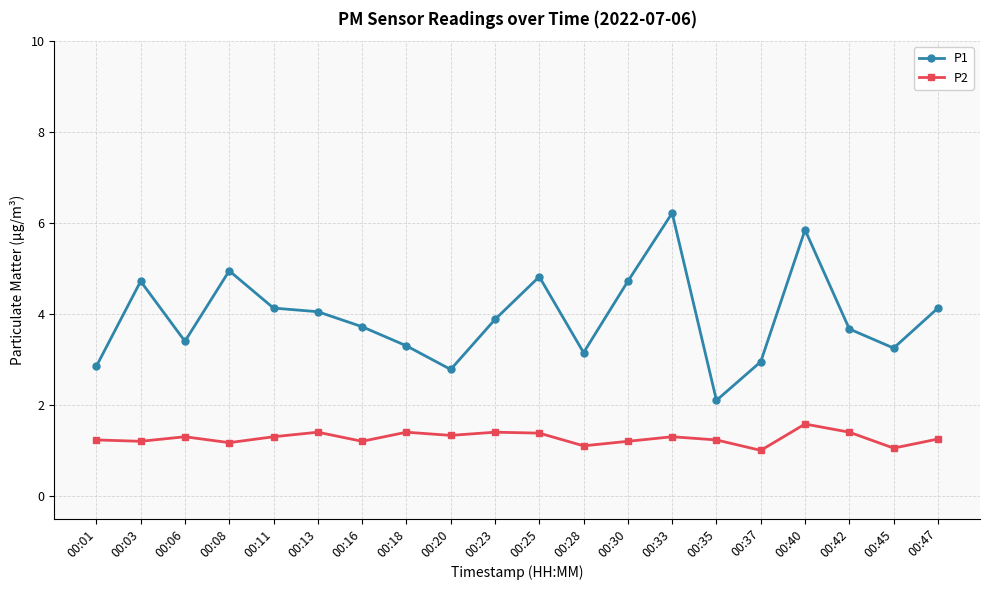

In P2, how many points are higher than both neighbors (excluding endpoints)?

6